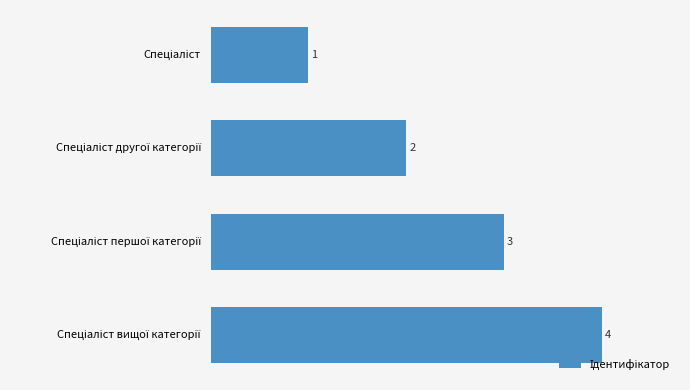

Does the chart contain any negative values?

No